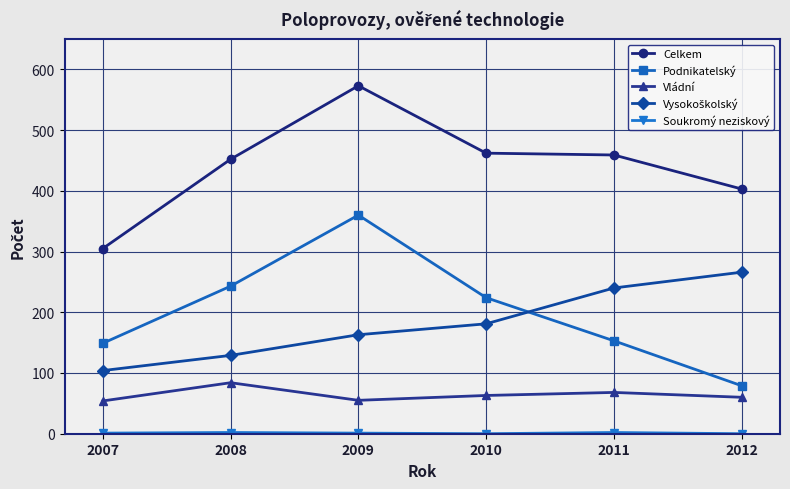

What is the total value across all series at 2011?

922